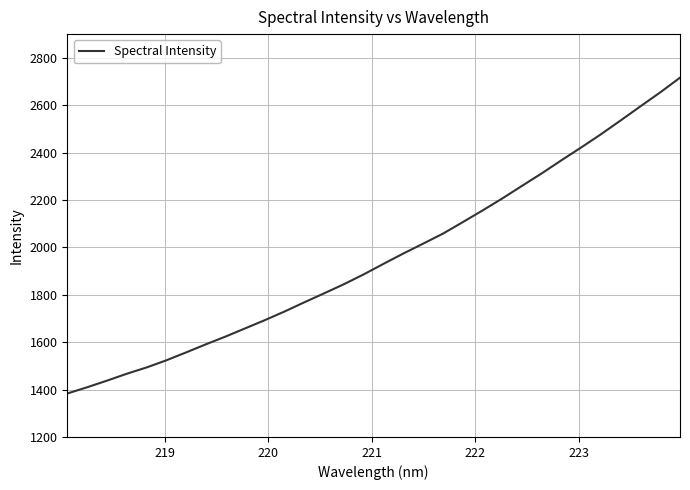

What is the difference between the maximum and minimum values?

1332.7